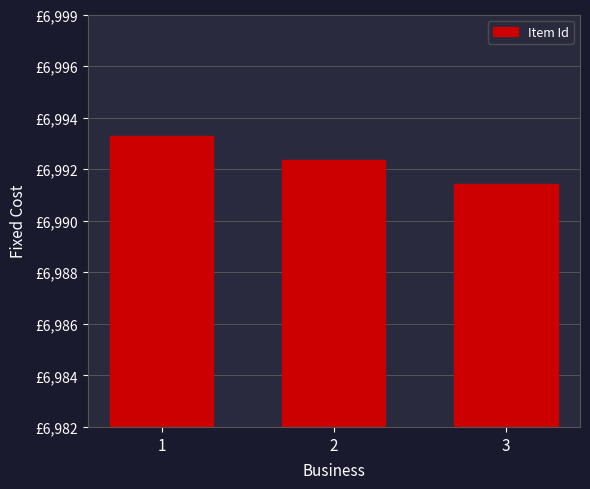

How many data points does each series have?

3